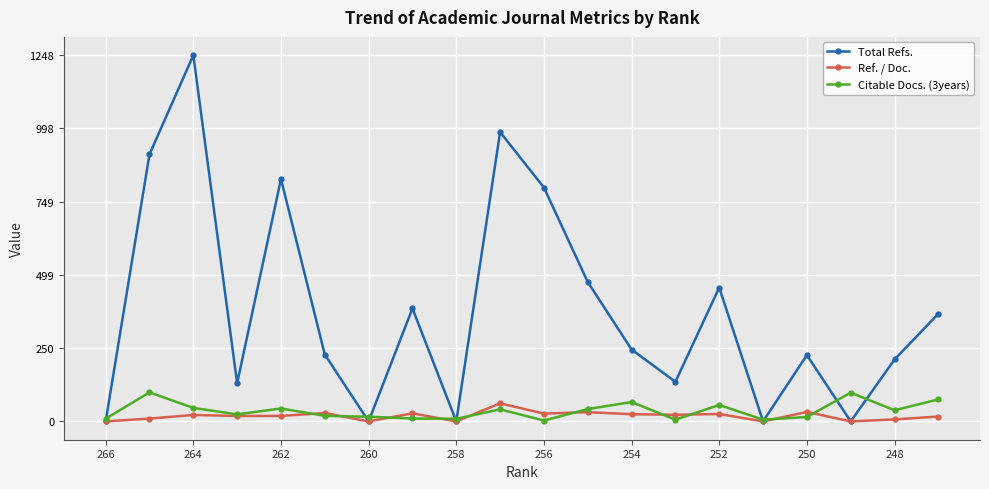

What is the difference between the second highest and second lowest values in the Total Refs. series?

986.0